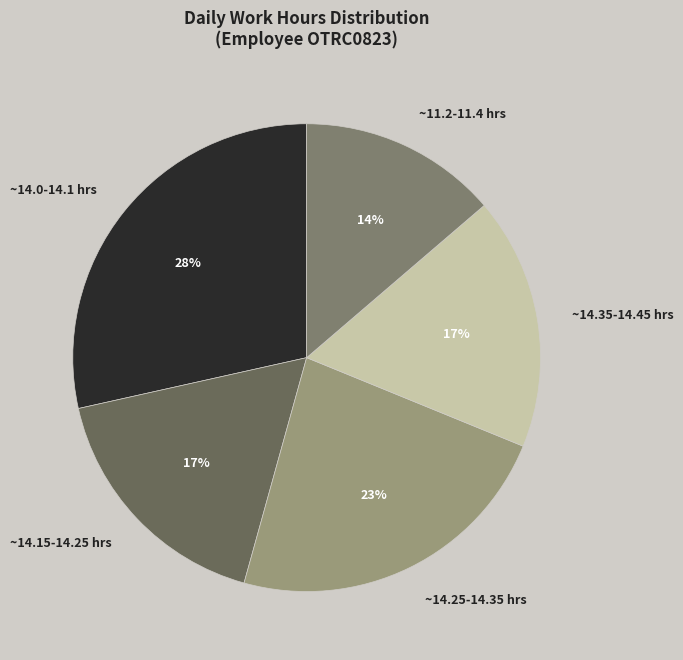

To the nearest percent, what is the average slice percentage?

20%